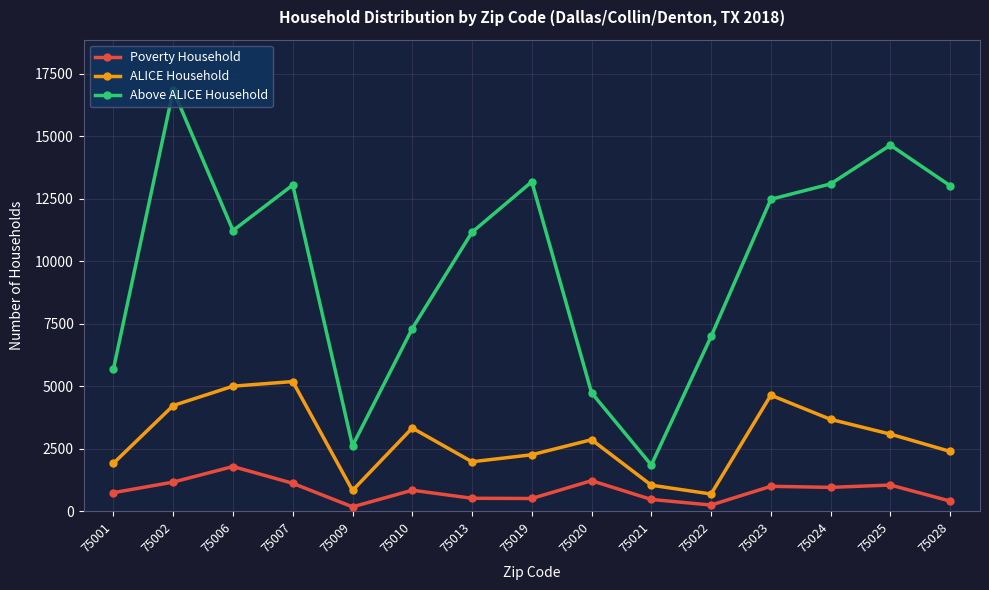

What is the sum of all ALICE Household values?

43154